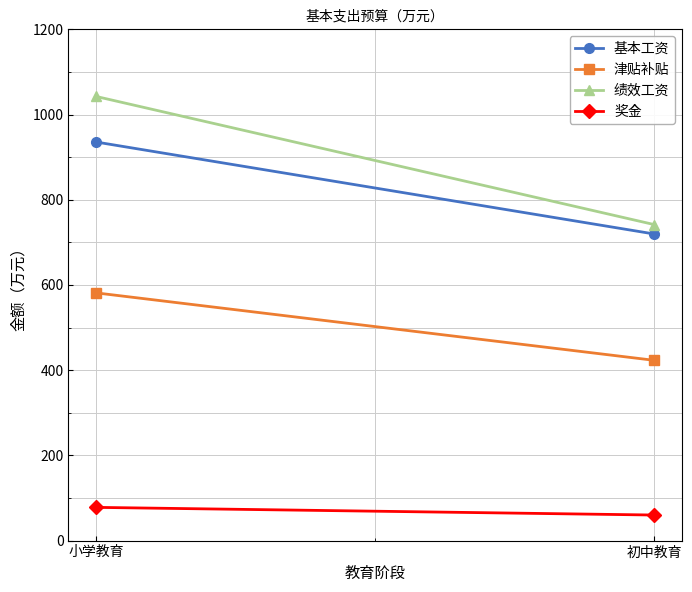

Which category has the highest value in the 基本工资 series?

小学教育